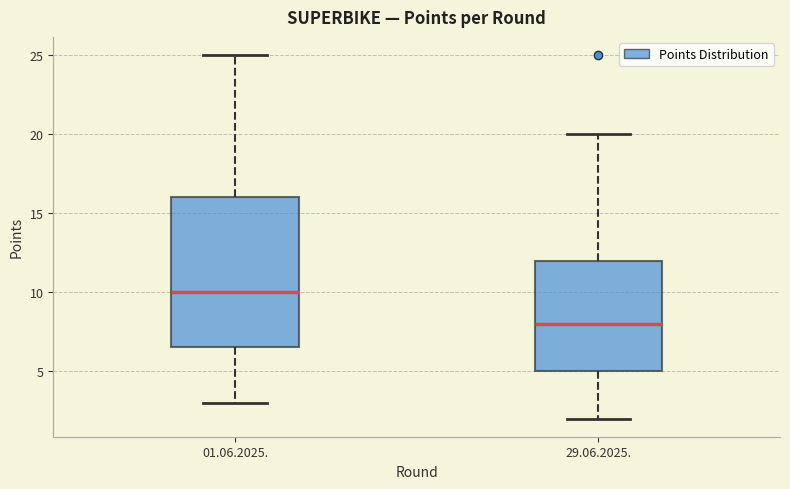

Reading left to right, transcribe this box plot: for each box, give where its median line is, the range the box spans, and where its two whiskers end, as read against the y-axis. The values are not printed on the chart, so give them approximately, as read against the axis.

01.06.2025.: median 10.0, box 6.5 to 16.0, whiskers 3.0 to 25.0
29.06.2025.: median 8.0, box 5.0 to 12.0, whiskers 2.0 to 20.0